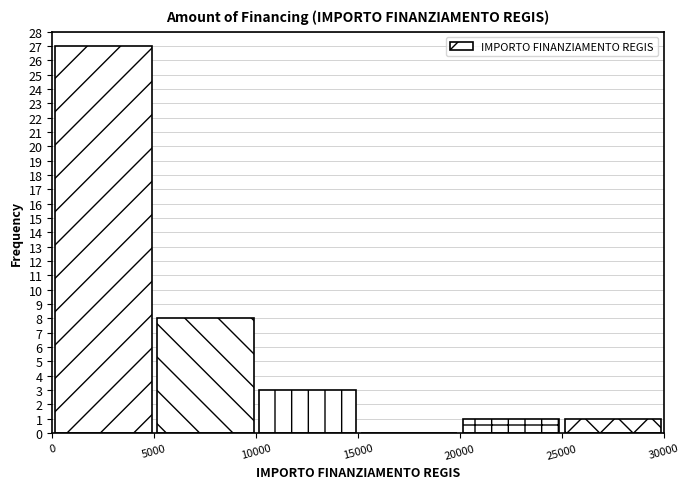

Reading left to right, list every bar in this chart as the range it spans on the x-axis followed by its height. The values are not printed on the chart, so give them approximately, as read against the axis.

0 to 5000: 27
5000 to 10000: 8
10000 to 15000: 3
15000 to 20000: 0
20000 to 25000: 1
25000 to 30000: 1